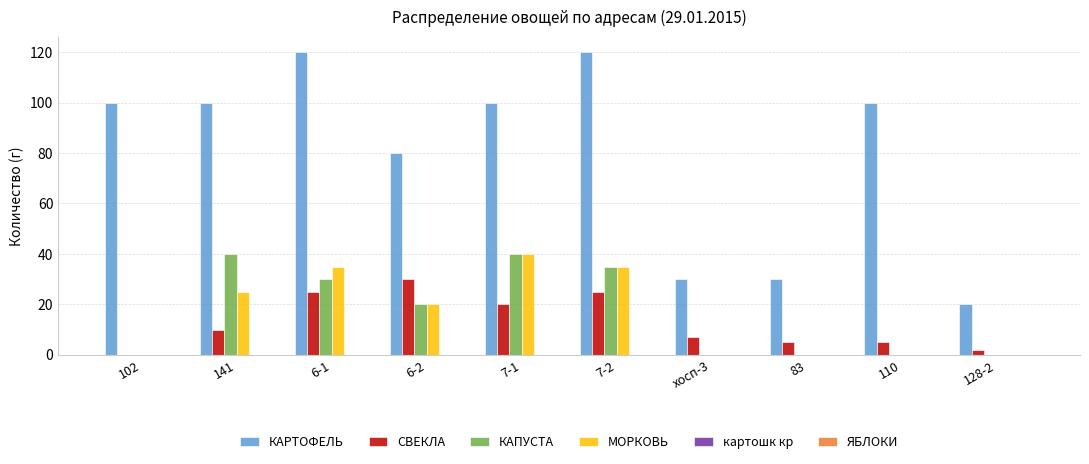

Which series has the largest range (max minus min)?

КАРТОФЕЛЬ